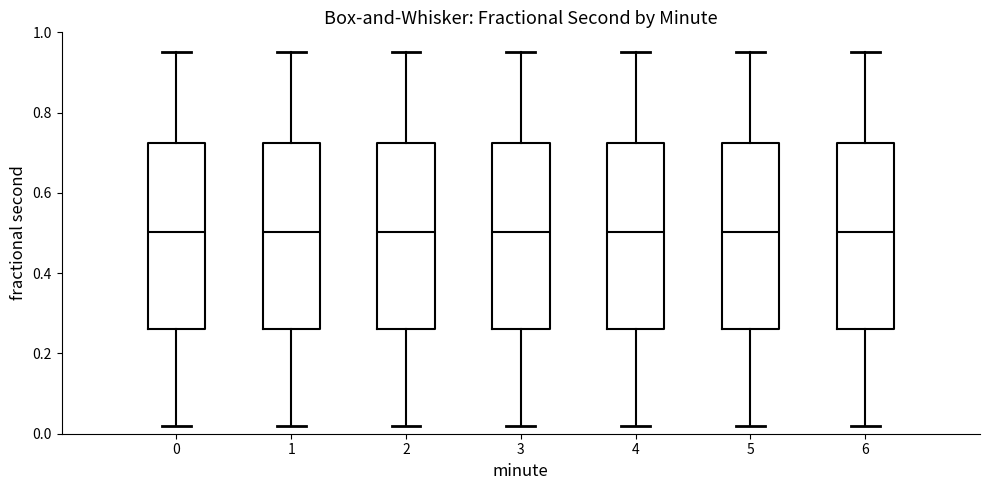

Reading left to right, read every box against the y-axis: the position of its median line, the range the box covers, and the ends of its whiskers. The values are not printed on the chart, so give them approximately, as read against the axis.

0: median 0.50, box 0.26 to 0.72, whiskers 0.02 to 0.96
1: median 0.50, box 0.26 to 0.72, whiskers 0.02 to 0.96
2: median 0.50, box 0.26 to 0.72, whiskers 0.02 to 0.96
3: median 0.50, box 0.26 to 0.72, whiskers 0.02 to 0.96
4: median 0.50, box 0.26 to 0.72, whiskers 0.02 to 0.96
5: median 0.50, box 0.26 to 0.72, whiskers 0.02 to 0.96
6: median 0.50, box 0.26 to 0.72, whiskers 0.02 to 0.96